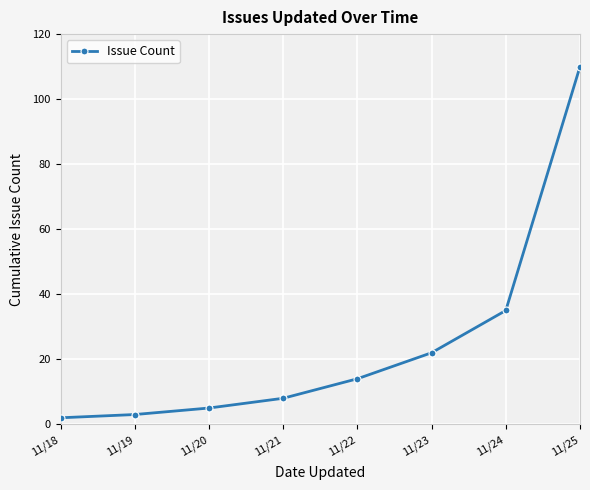

Reading left to right, what are all the values shown in this chart?

2	3	5	8	14	22	35	110